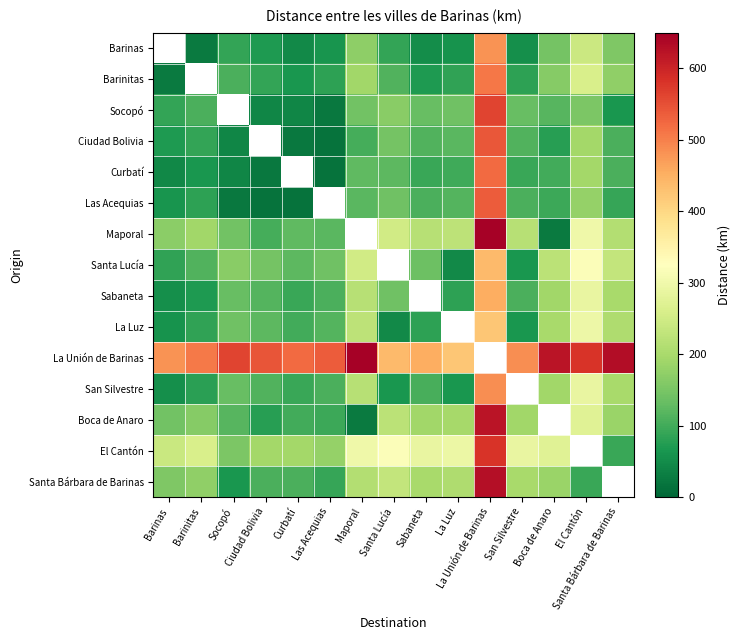

Is it true that Curbatí equals 52.9 at El Cantón?

False